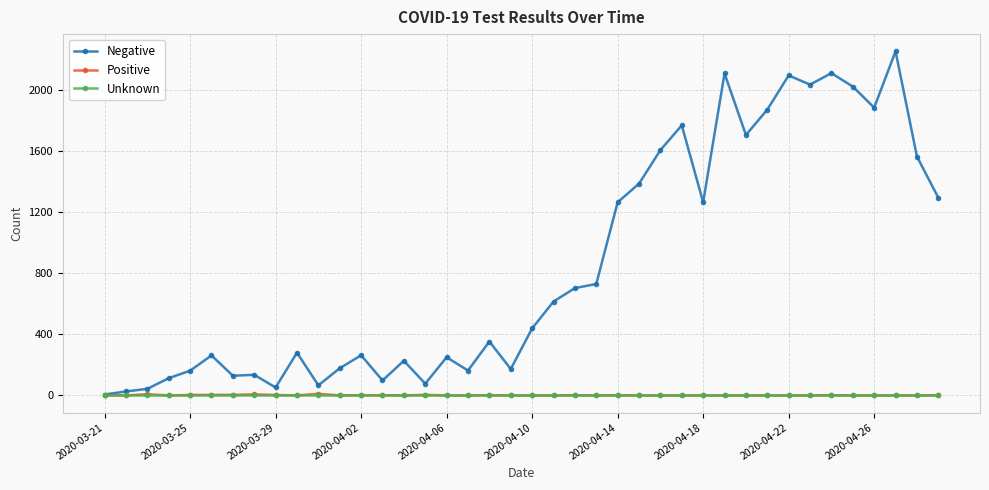

True or false: Negative has more than 1 interior local peaks.

True